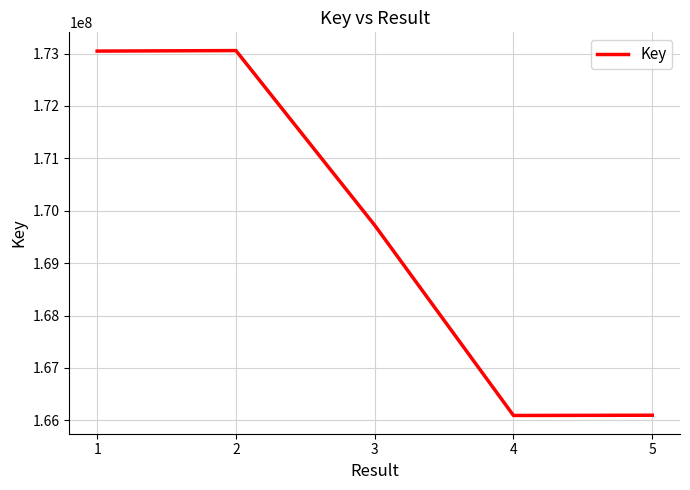

What is the average value?

169603920